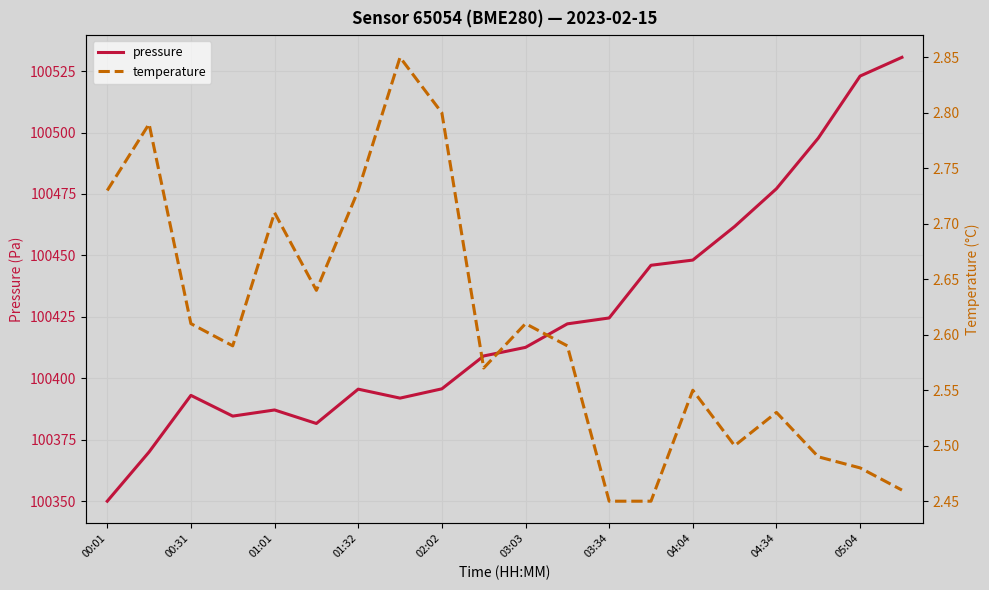

At which label does pressure reach its minimum?

00:01